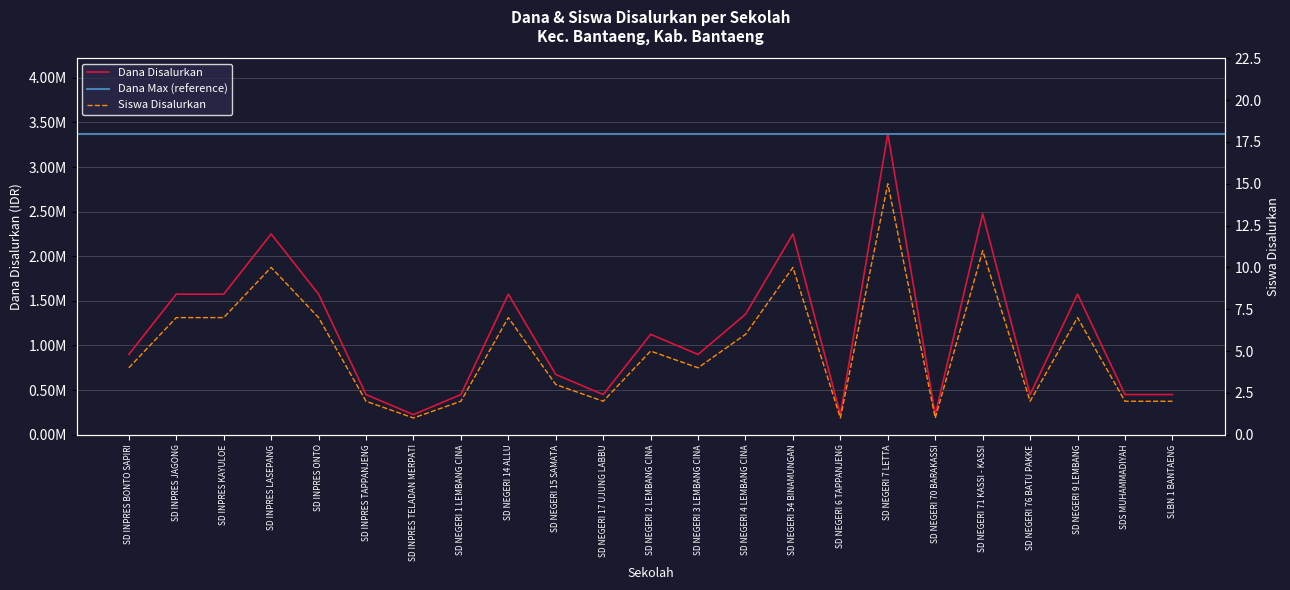

What position from the left is SD NEGERI 6 TAPPANJENG?

16